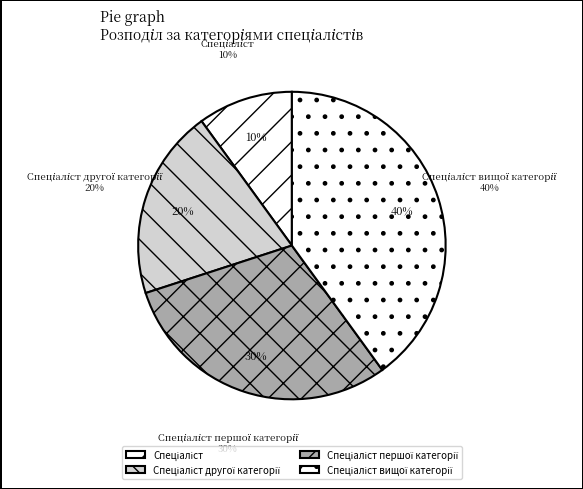

Is Спеціаліст the majority of the pie?

No